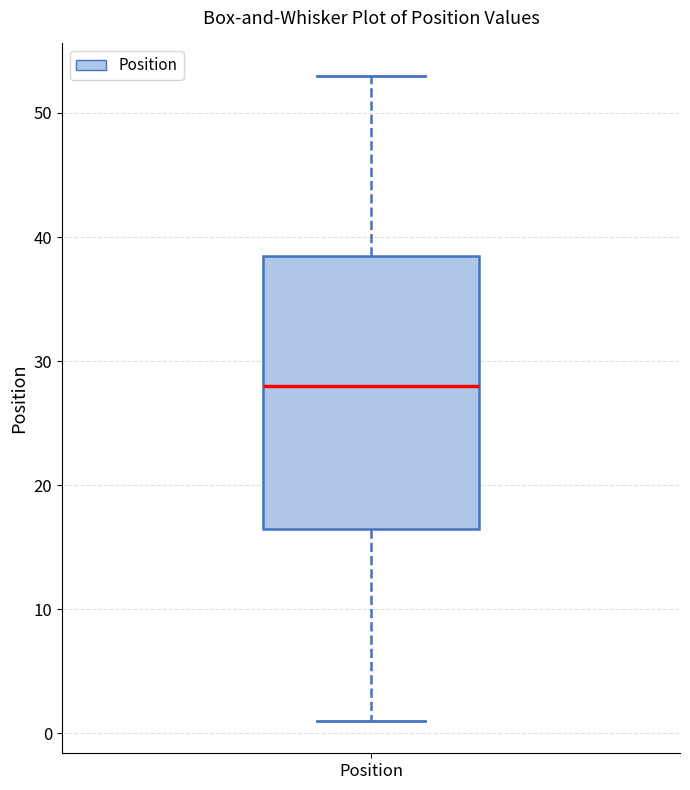

Where is the upper edge of the box for Position on the y-axis? The values are not printed on the chart, so give them approximately, as read against the axis.

39